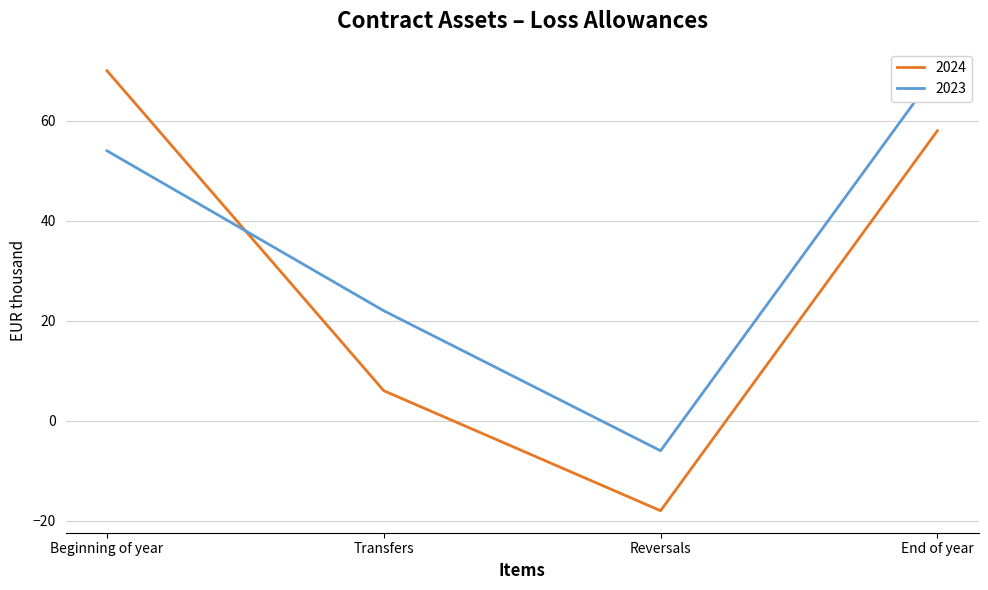

How many positive values does the 2023 series have?

3